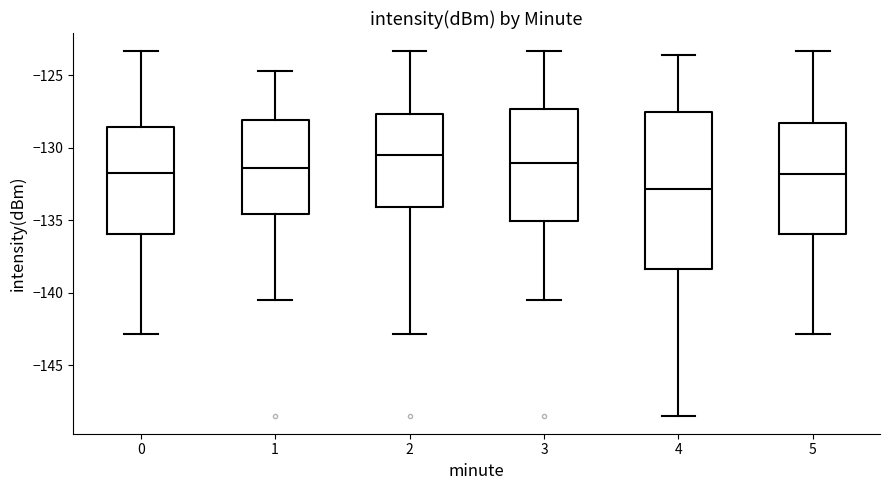

Which box's median line is the lowest?

4